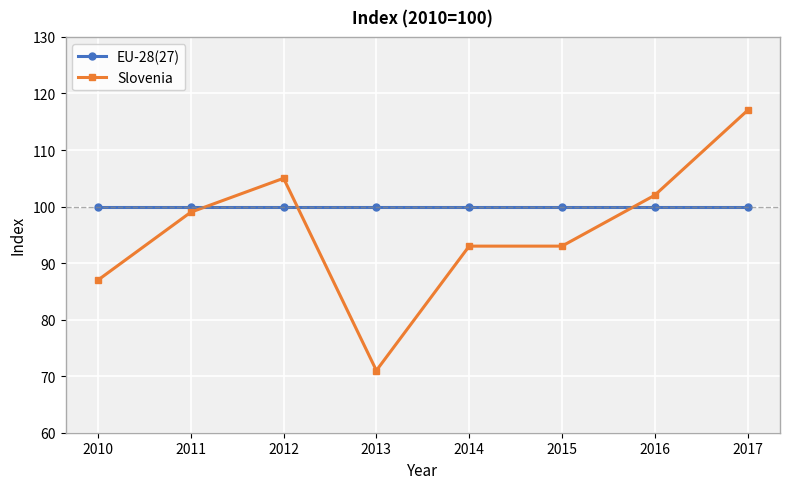

At which category does the chart reach its peak across all series?

2017